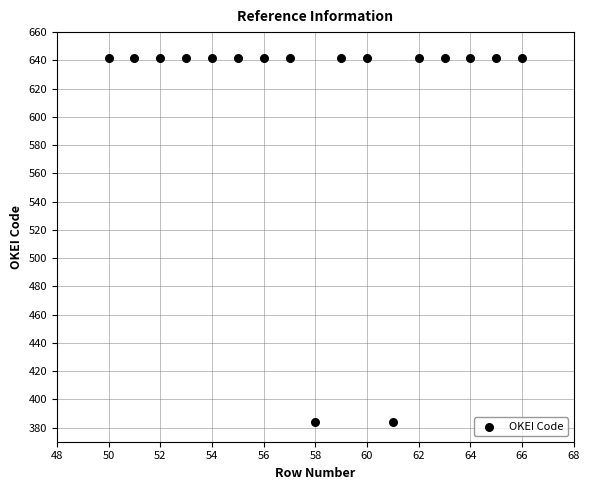

What is the range of Y values (max minus min)?

258